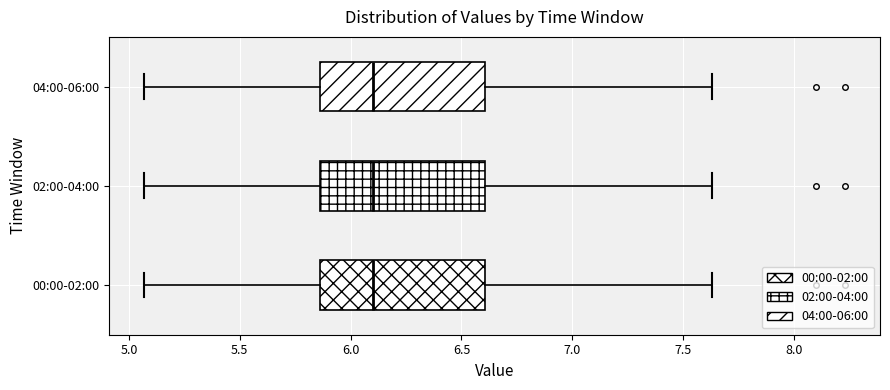

Where is the left edge of the box for 00:00-02:00 on the x-axis? The values are not printed on the chart, so give them approximately, as read against the axis.

5.85